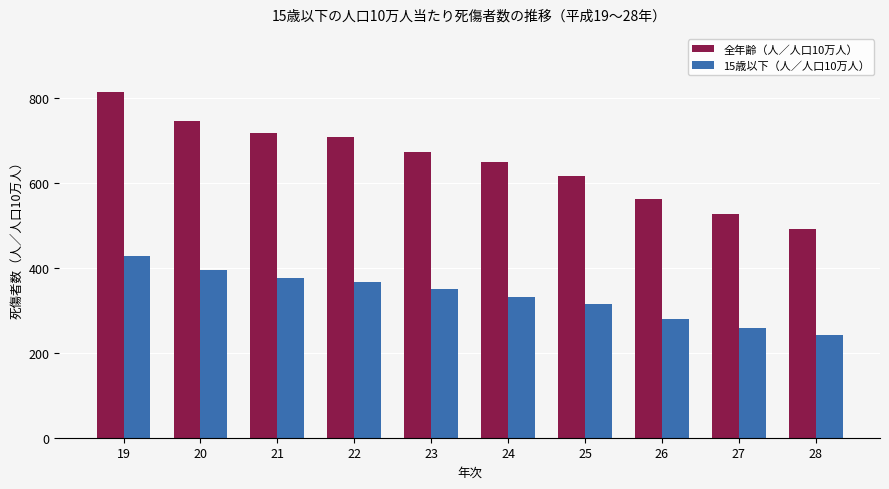

How many categories are shown in the chart?

10